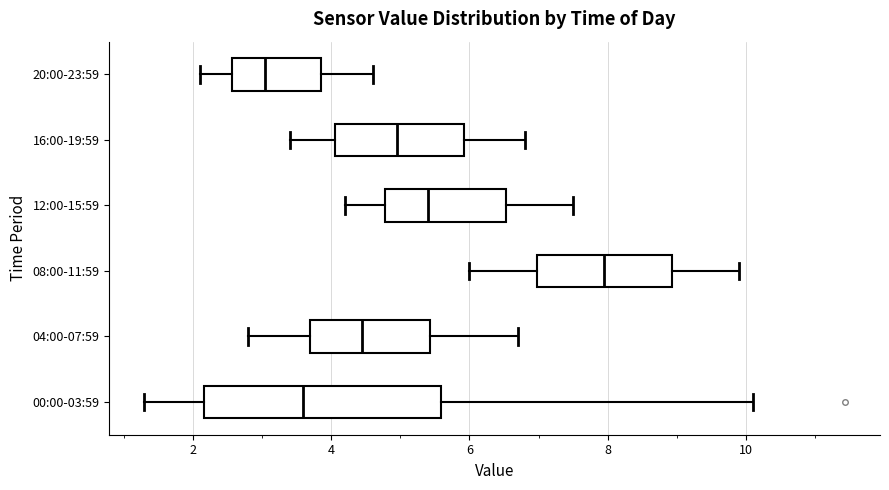

Which box has the furthest to the right median line?

08:00-11:59